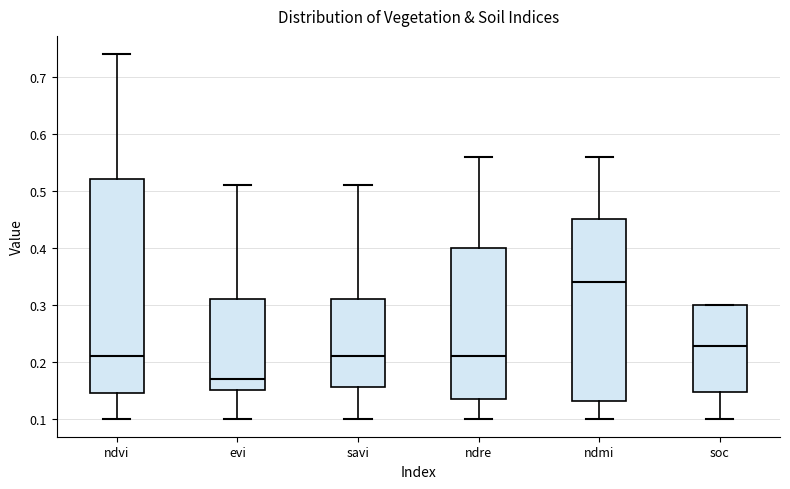

Reading left to right, transcribe this box plot: for each box, give where its median line is, the range the box spans, and where its two whiskers end, as read against the y-axis. The values are not printed on the chart, so give them approximately, as read against the axis.

ndvi: median 0.21, box 0.15 to 0.52, whiskers 0.10 to 0.74
evi: median 0.17, box 0.15 to 0.31, whiskers 0.10 to 0.51
savi: median 0.21, box 0.16 to 0.31, whiskers 0.10 to 0.51
ndre: median 0.21, box 0.14 to 0.40, whiskers 0.10 to 0.56
ndmi: median 0.34, box 0.13 to 0.45, whiskers 0.10 to 0.56
soc: median 0.23, box 0.15 to 0.30, whiskers 0.10 to 0.30